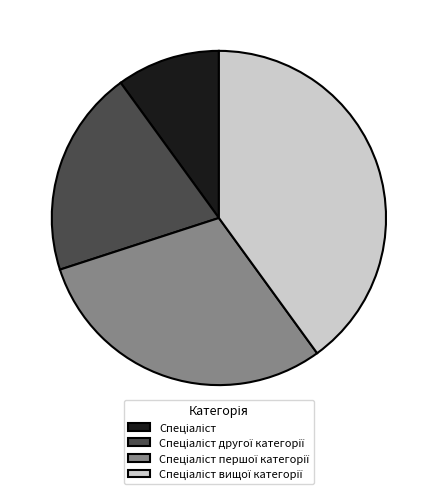

Does any single category account for the majority?

No